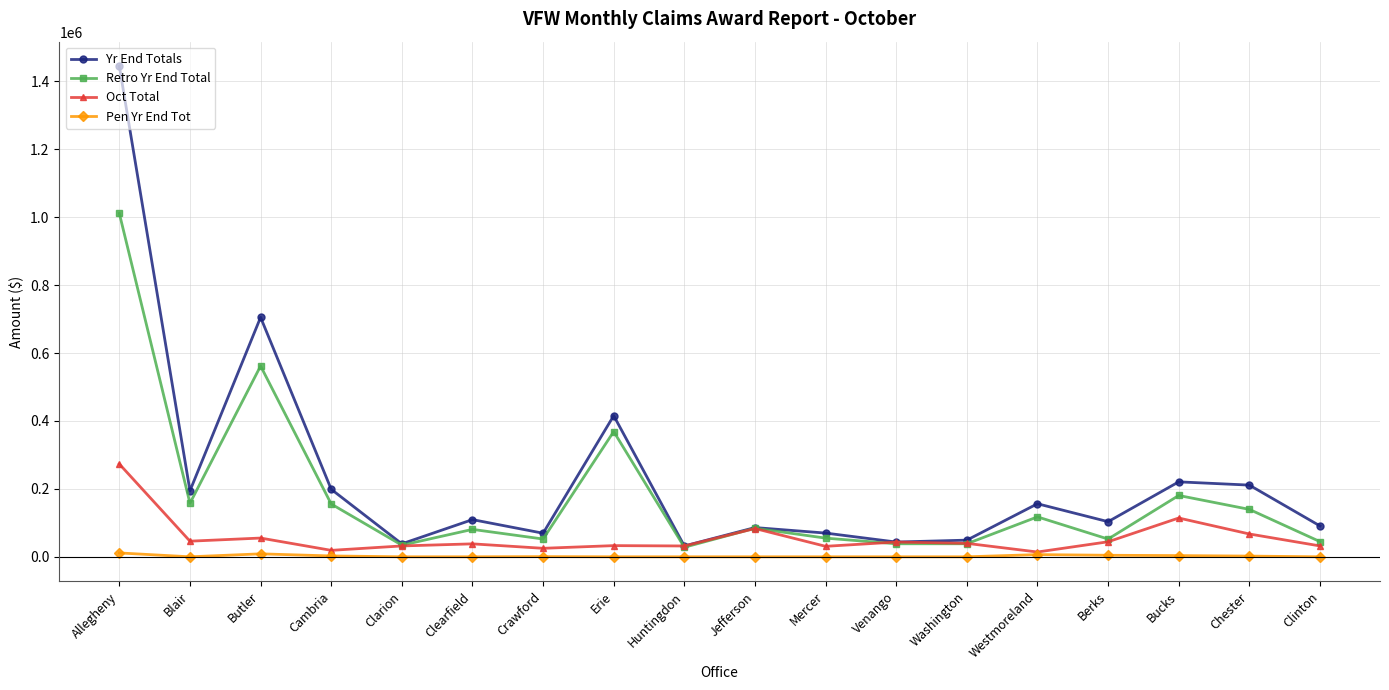

True or false: Oct Total has more than 1 interior local peaks.

True